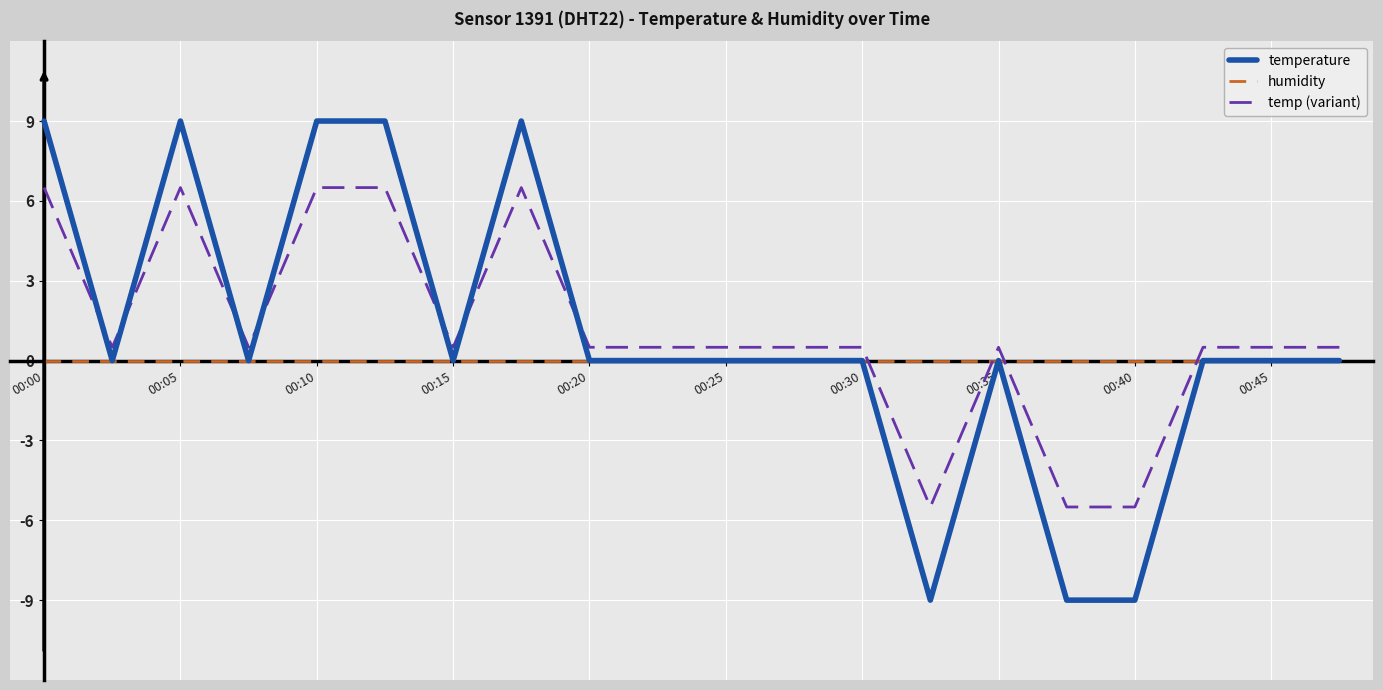

Rank the series by their maximum value, from highest to lowest.

temperature, temp (variant), humidity